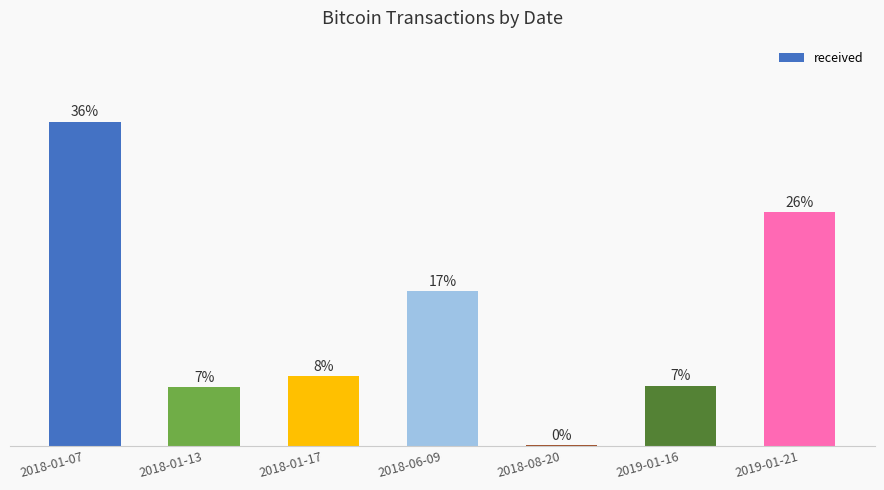

Are the bars horizontal?

No